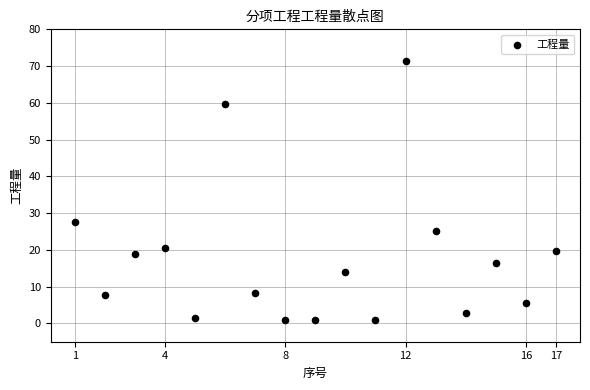

What is the range of Y values (max minus min)?

70.5